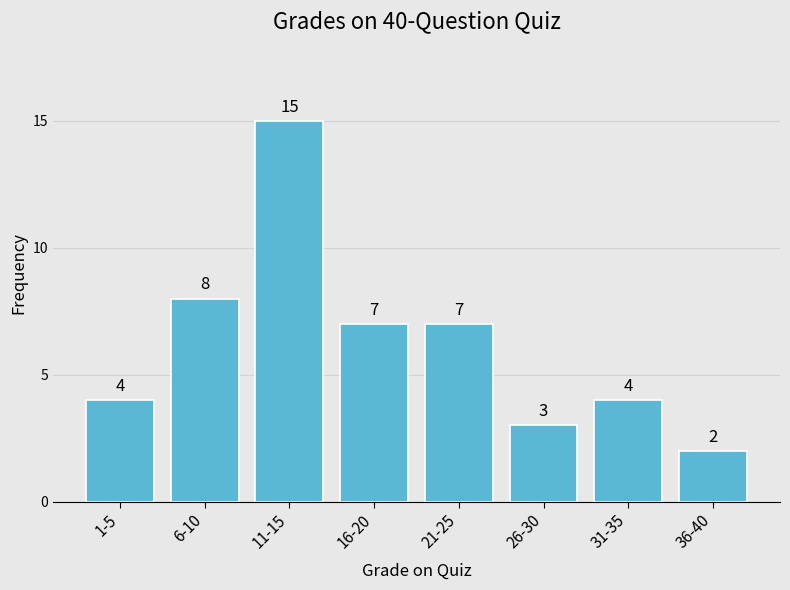

Reading left to right, what are all the values shown in this chart?

1-5=4	6-10=8	11-15=15	16-20=7	21-25=7	26-30=3	31-35=4	36-40=2